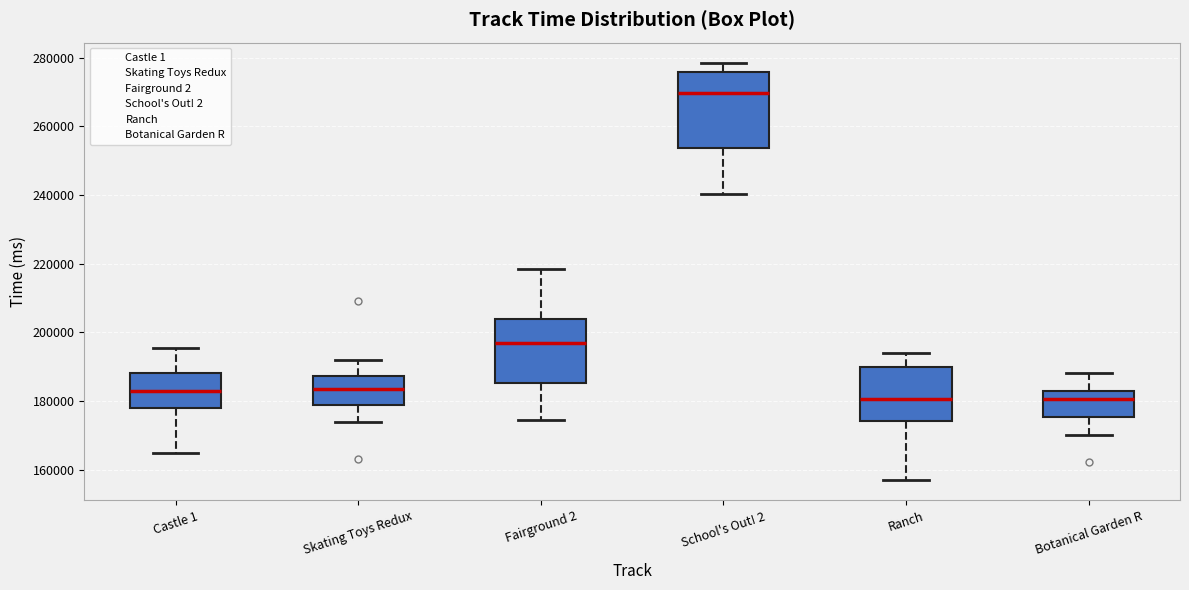

Comparing the boxes themselves (not the whiskers), which one is the tallest?

School's Out! 2